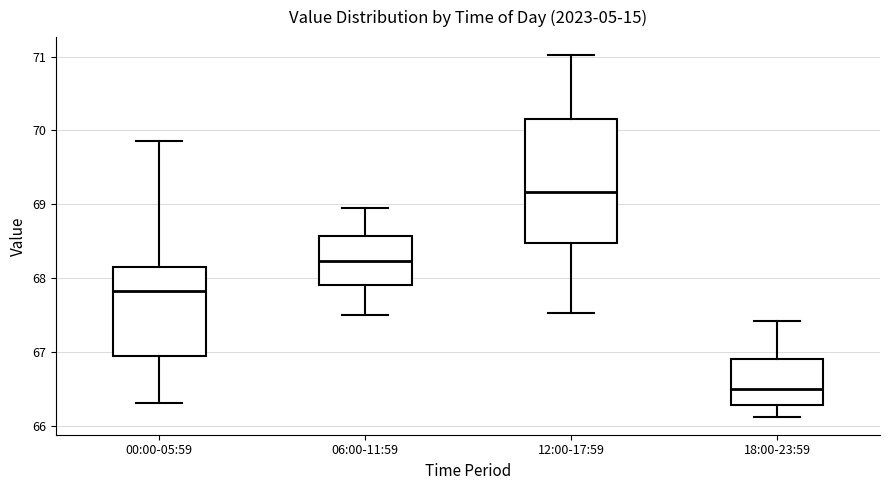

Reading left to right, transcribe this box plot: for each box, give where its median line is, the range the box spans, and where its two whiskers end, as read against the y-axis. The values are not printed on the chart, so give them approximately, as read against the axis.

00:00-05:59: median 67.8, box 66.9 to 68.1, whiskers 66.3 to 69.9
06:00-11:59: median 68.2, box 67.9 to 68.6, whiskers 67.5 to 69.0
12:00-17:59: median 69.2, box 68.5 to 70.2, whiskers 67.5 to 71.0
18:00-23:59: median 66.5, box 66.3 to 66.9, whiskers 66.1 to 67.4